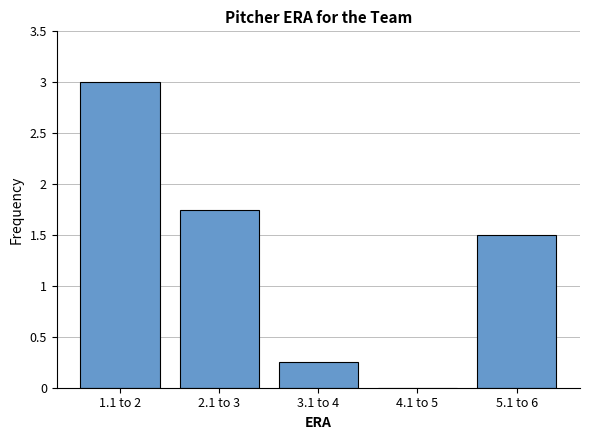

What is the maximum value shown in the chart?

3.0